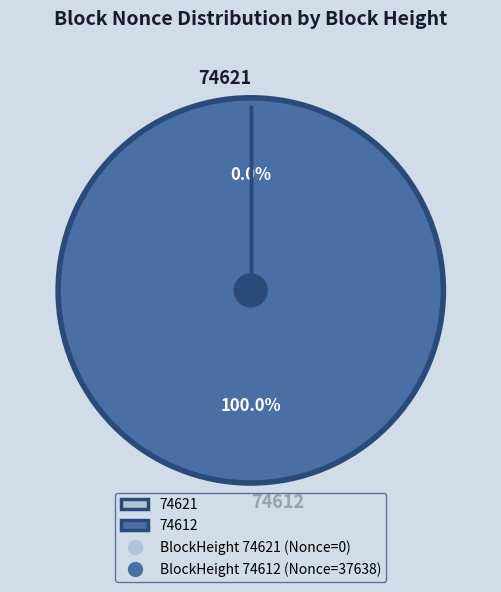

Which category accounts for the majority?

74612